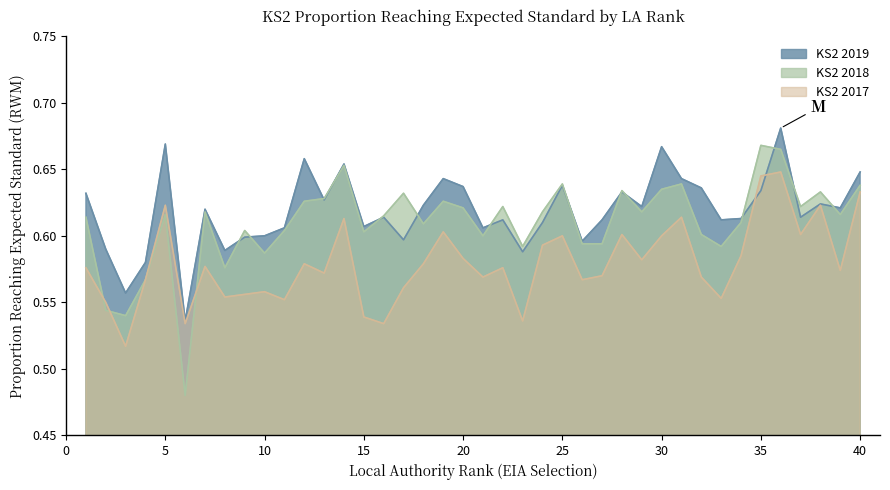

What is the difference between the maximum and minimum values in the KS2 2018 series?

0.2